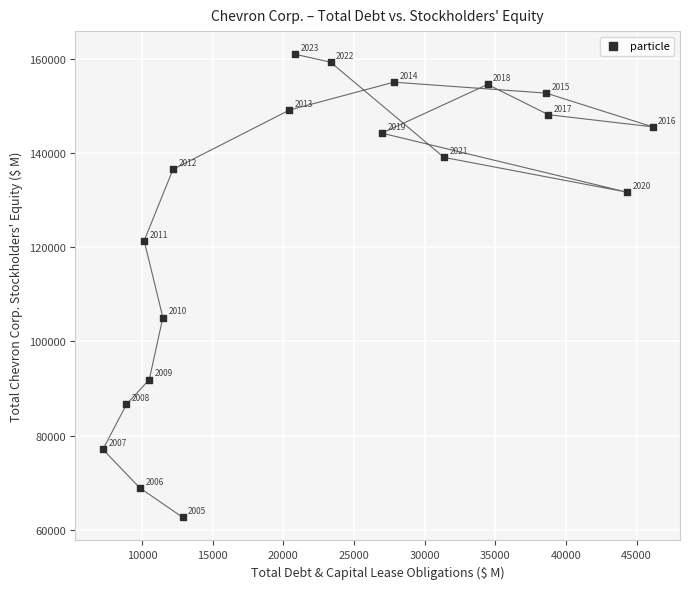

What is the range of Y values (max minus min)?

98281